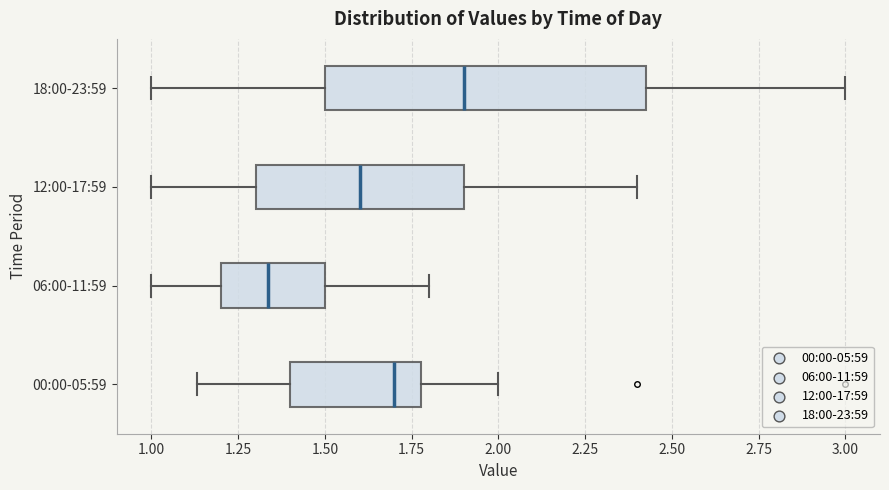

Reading bottom to top, read every box against the x-axis: the position of its median line, the range the box covers, and the ends of its whiskers. The values are not printed on the chart, so give them approximately, as read against the axis.

00:00-05:59: median 1.70, box 1.40 to 1.80, whiskers 1.15 to 2.00
06:00-11:59: median 1.35, box 1.20 to 1.50, whiskers 1.00 to 1.80
12:00-17:59: median 1.60, box 1.30 to 1.90, whiskers 1.00 to 2.40
18:00-23:59: median 1.90, box 1.50 to 2.45, whiskers 1.00 to 3.00